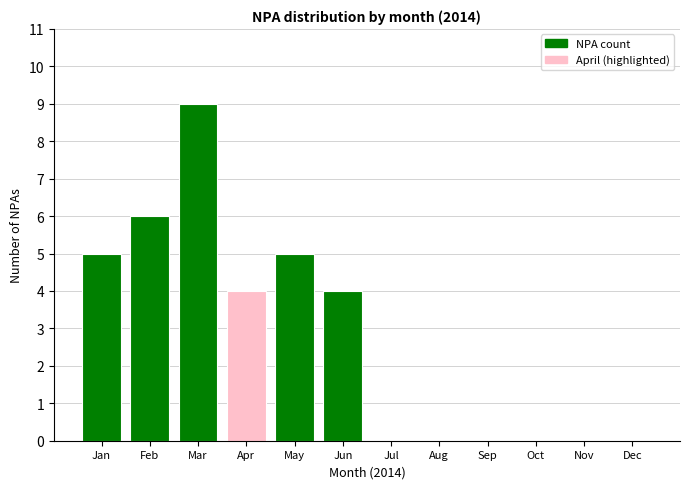

Reading left to right, extract all data points from this chart.

Jan=5	Feb=6	Mar=9	Apr=4	May=5	Jun=4	Jul=0	Aug=0	Sep=0	Oct=0	Nov=0	Dec=0